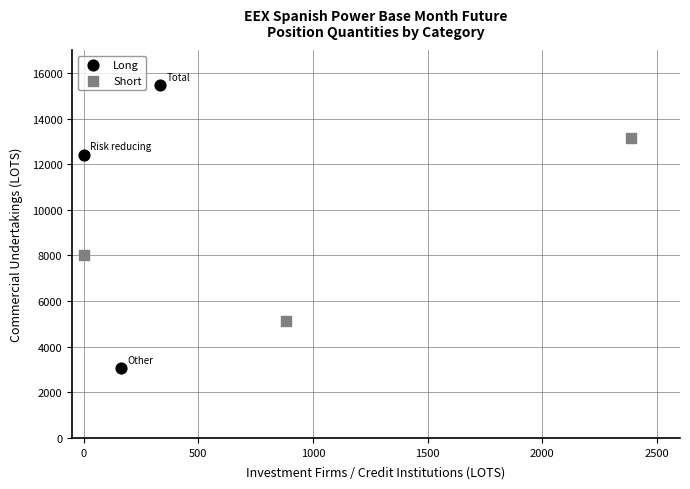

What are all the series names shown in the legend?

Long, Short